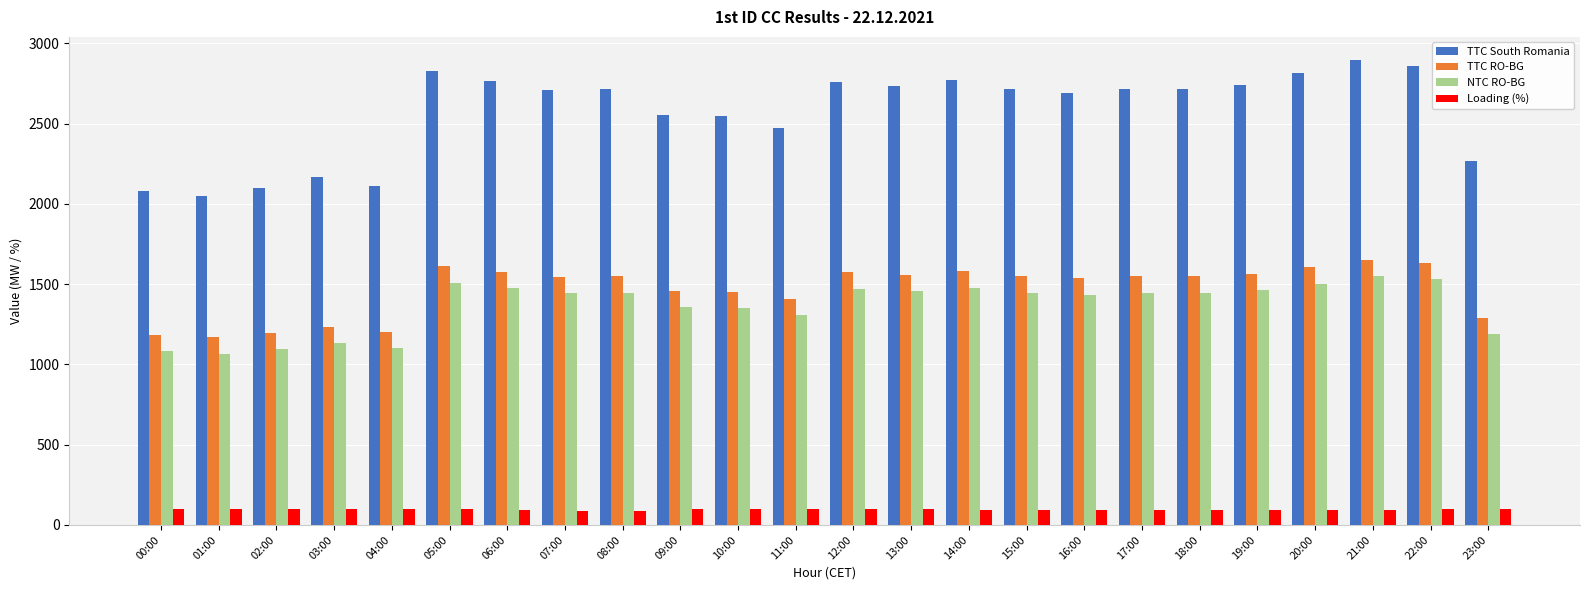

What is the sum of the TTC RO-BG values at 09:00 and 12:00?

3028